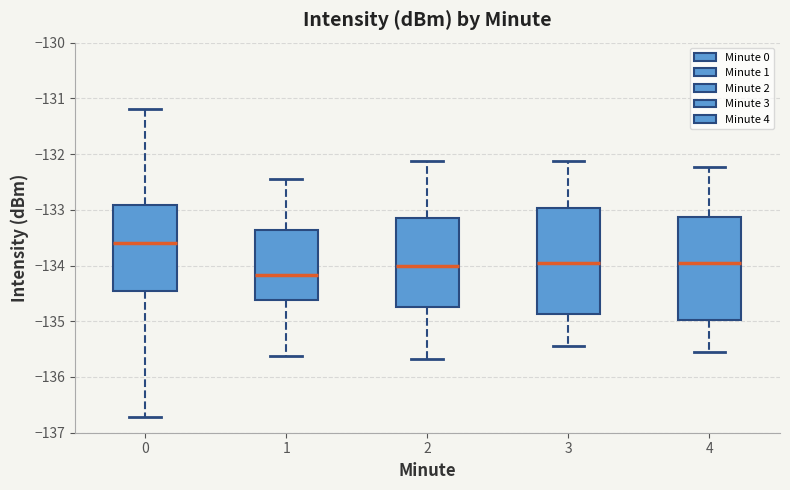

Reading left to right, transcribe this box plot: for each box, give where its median line is, the range the box spans, and where its two whiskers end, as read against the y-axis. The values are not printed on the chart, so give them approximately, as read against the axis.

0: median -133.6, box -134.5 to -132.9, whiskers -136.7 to -131.2
1: median -134.2, box -134.6 to -133.4, whiskers -135.6 to -132.4
2: median -134.0, box -134.8 to -133.1, whiskers -135.7 to -132.1
3: median -133.9, box -134.9 to -133.0, whiskers -135.4 to -132.1
4: median -133.9, box -135.0 to -133.1, whiskers -135.6 to -132.2